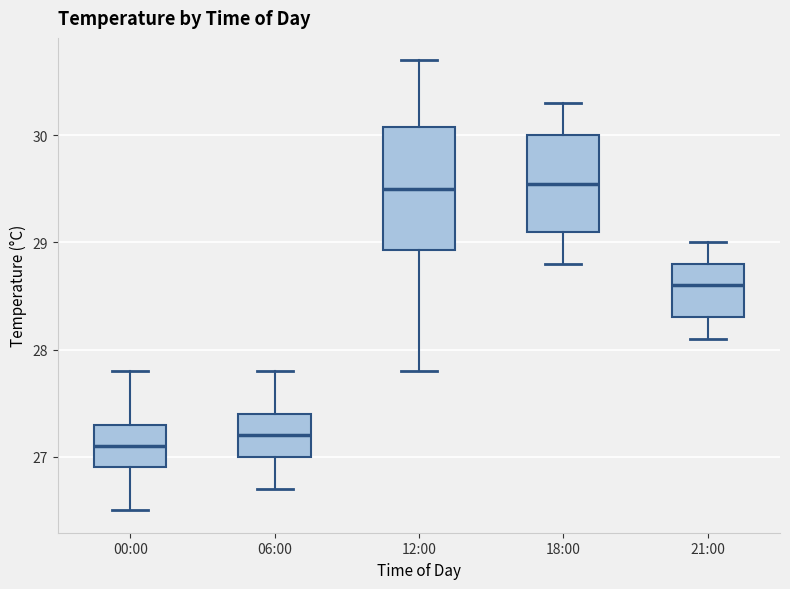

Which box is the tallest, from its lower edge to its upper edge?

12:00